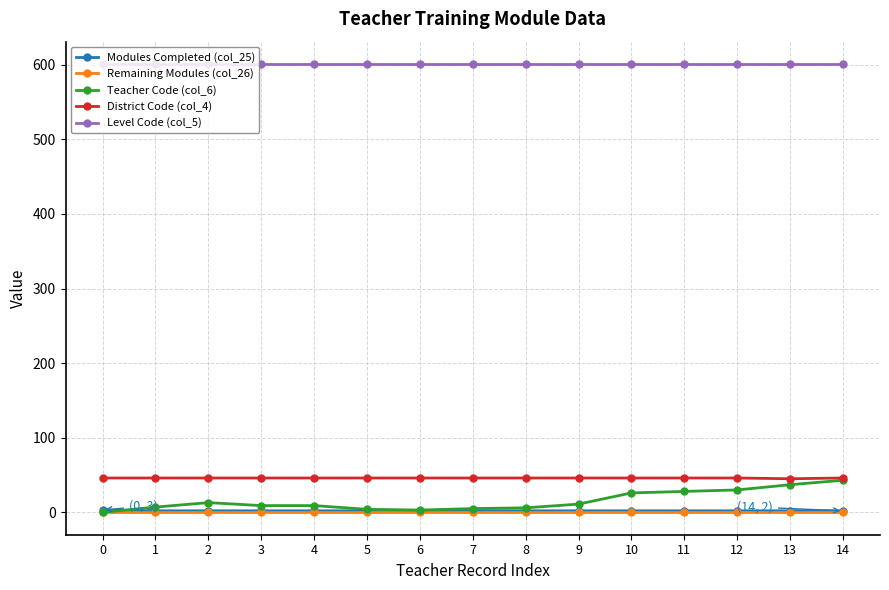

What is the sum of all District Code (col_4) values?

689